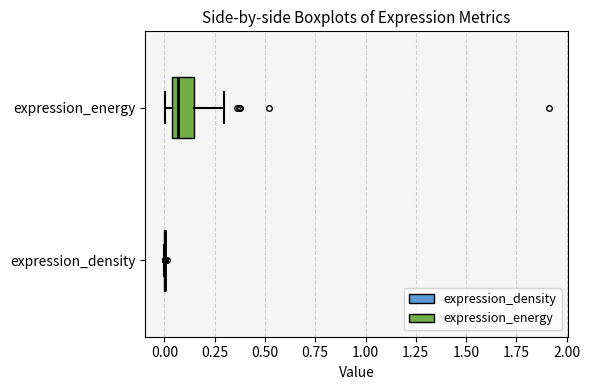

Reading bottom to top, transcribe this box plot: for each box, give where its median line is, the range the box spans, and where its two whiskers end, as read against the x-axis. The values are not printed on the chart, so give them approximately, as read against the axis.

expression_density: box collapsed to a line at 0.00, whiskers 0.00 to 0.00
expression_energy: median 0.05 (just right of the box's left edge), box 0.05 to 0.15, whiskers 0.00 to 0.30